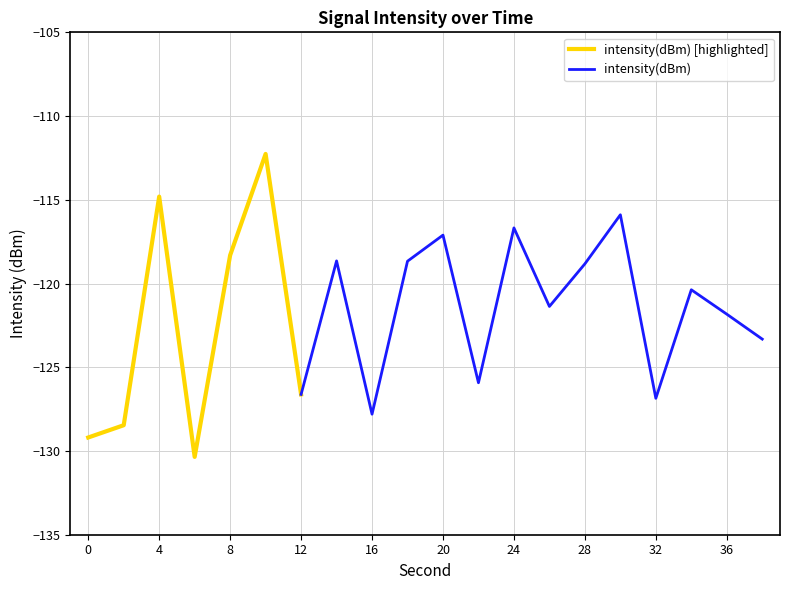

What is the change in value from 20 to 32?

-9.7